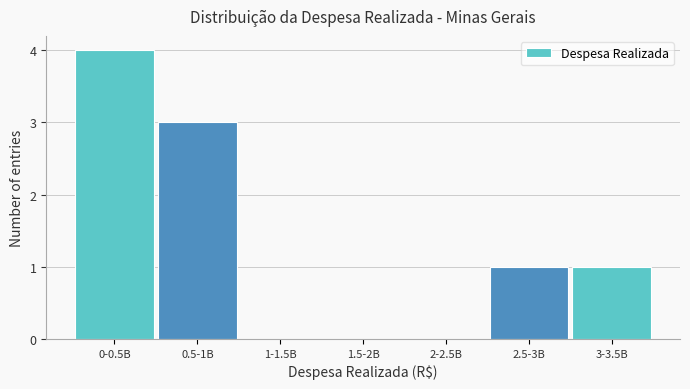

Reading left to right, extract all data points from this chart.

0-0.5B=4	0.5-1B=3	1-1.5B=0	1.5-2B=0	2-2.5B=0	2.5-3B=1	3-3.5B=1